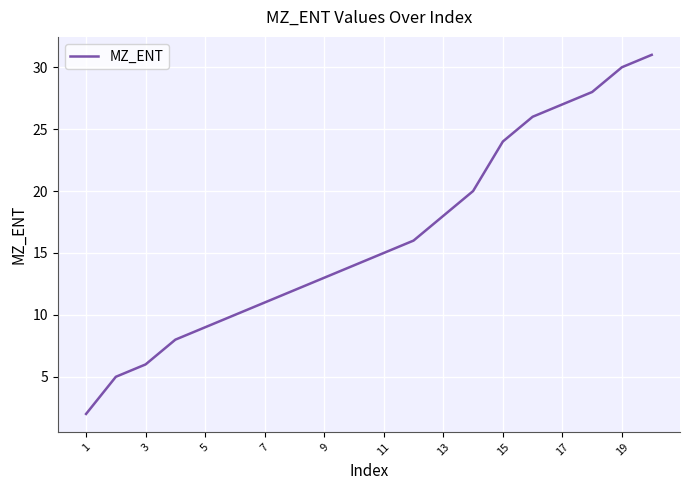

Is this an area chart (filled region under the line)?

No